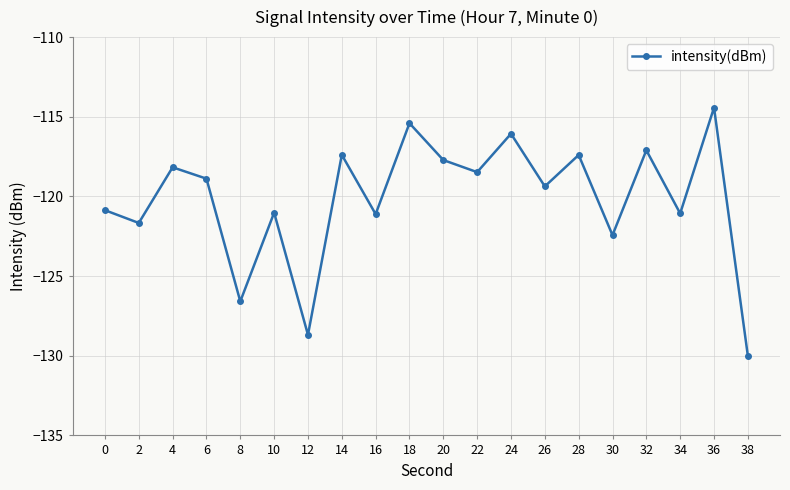

How many lines are shown in the chart?

1